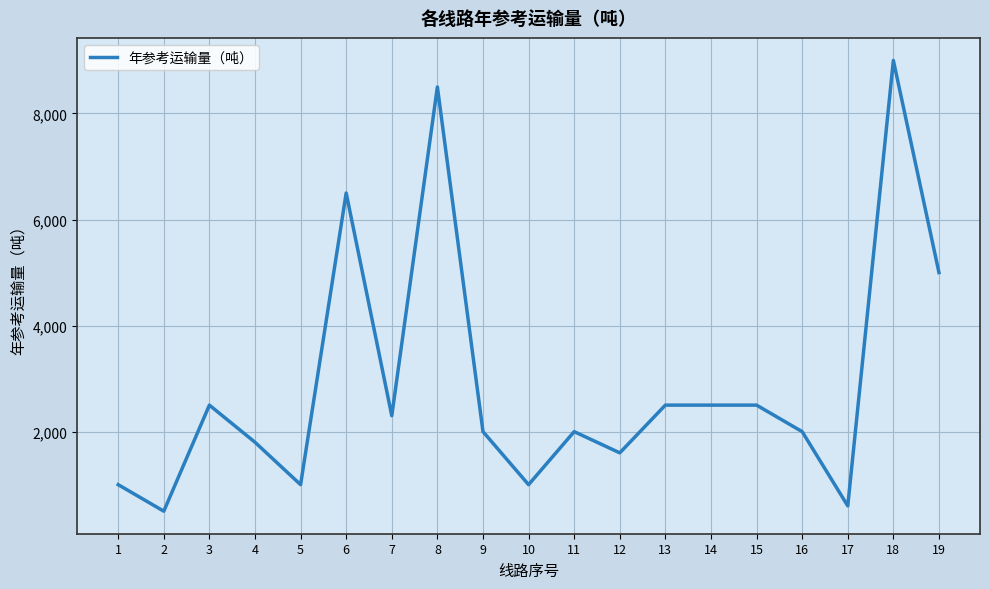

Does the chart display data point markers on the line(s)?

No